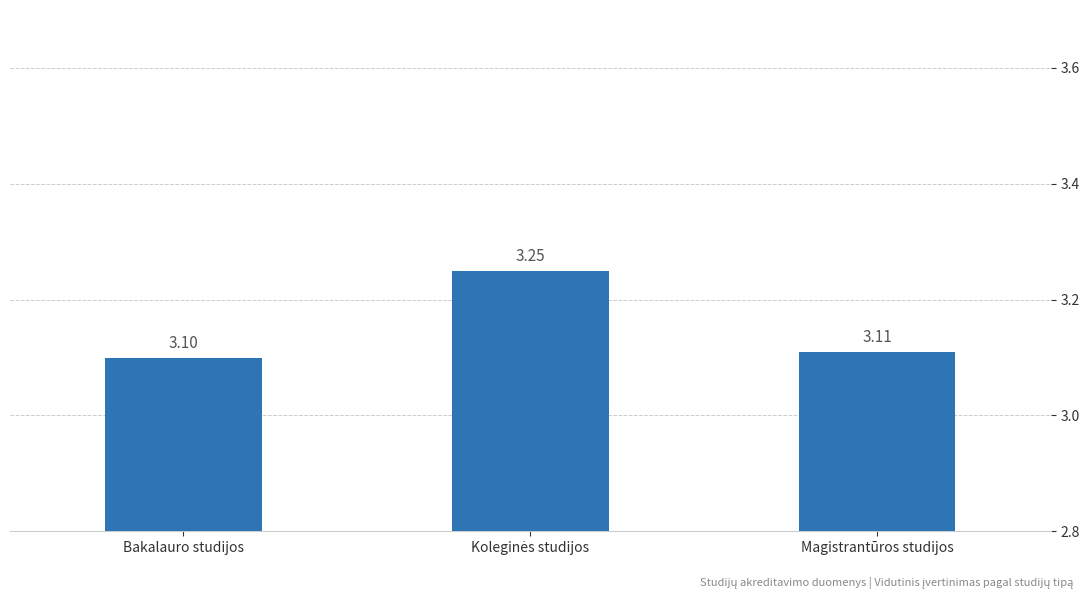

Does the chart contain stacked bars?

No